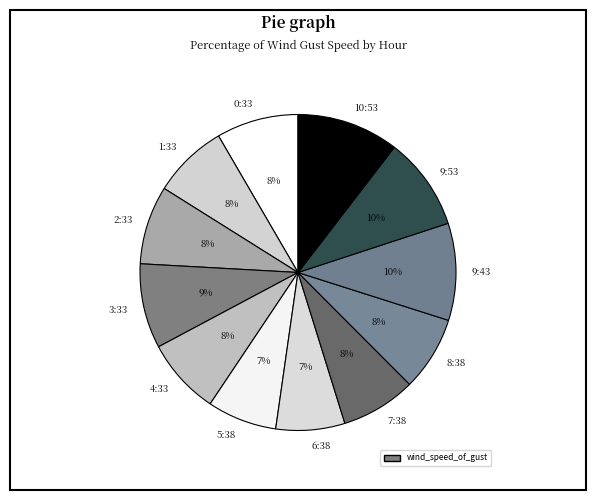

What is the ratio of the value at 8:38 to the value at 7:38?

1.0